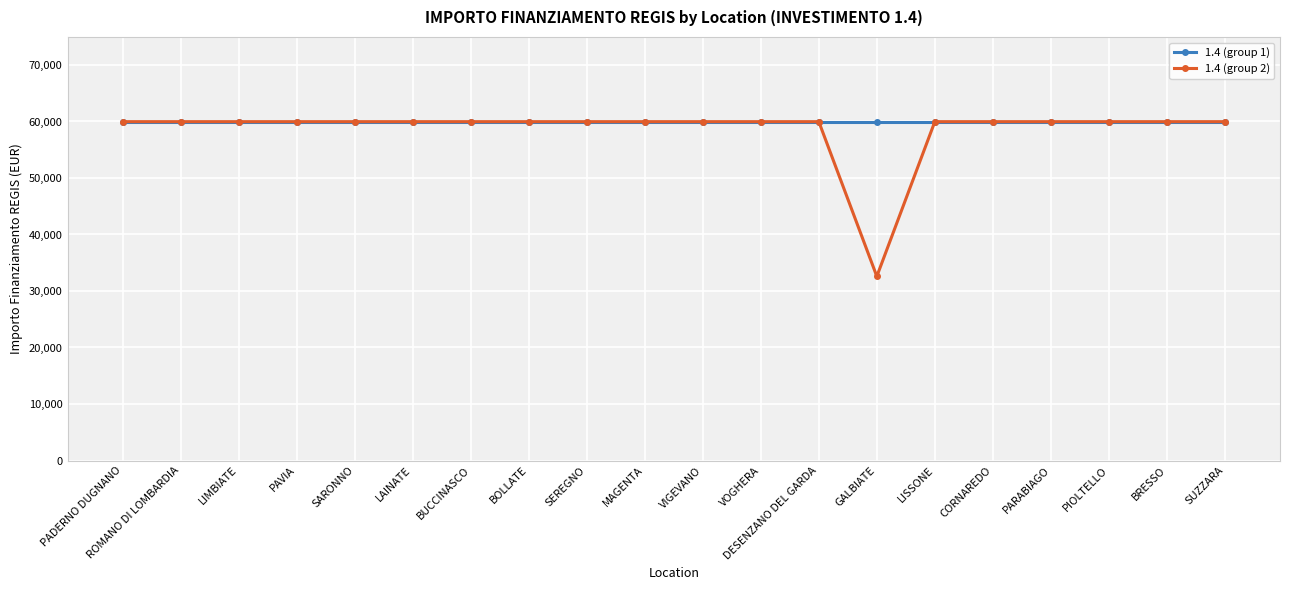

What are all the series names shown in the legend?

1.4 (group 1), 1.4 (group 2)